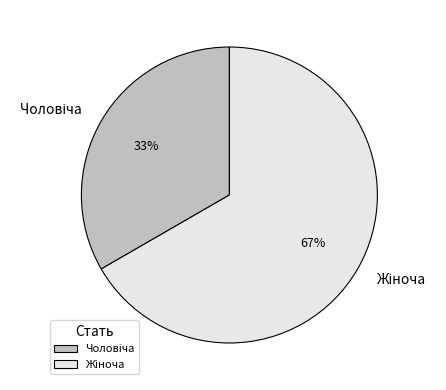

To the nearest percent, what is the average slice percentage?

50%